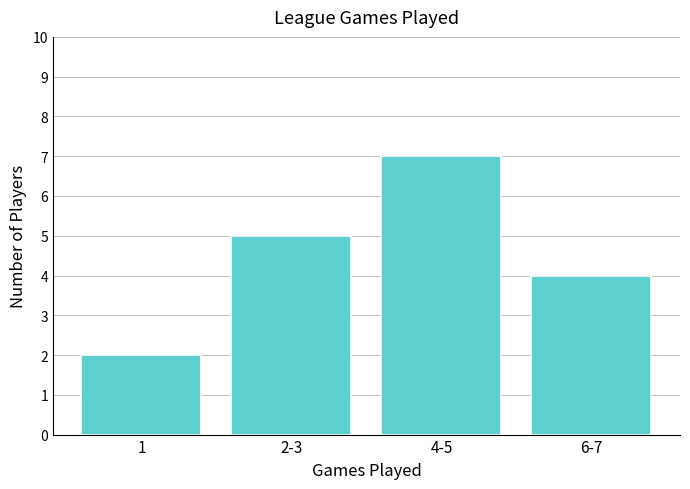

Reading left to right, what are all the values shown in this chart?

2	5	7	4